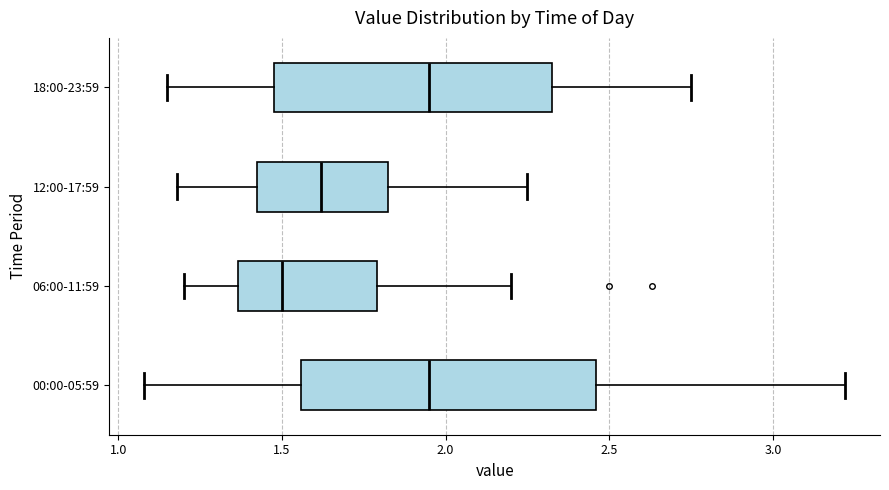

Reading bottom to top, transcribe this box plot: for each box, give where its median line is, the range the box spans, and where its two whiskers end, as read against the x-axis. The values are not printed on the chart, so give them approximately, as read against the axis.

00:00-05:59: median 1.95, box 1.55 to 2.45, whiskers 1.10 to 3.20
06:00-11:59: median 1.50, box 1.35 to 1.80, whiskers 1.20 to 2.20
12:00-17:59: median 1.60, box 1.45 to 1.85, whiskers 1.20 to 2.25
18:00-23:59: median 1.95, box 1.50 to 2.35, whiskers 1.15 to 2.75